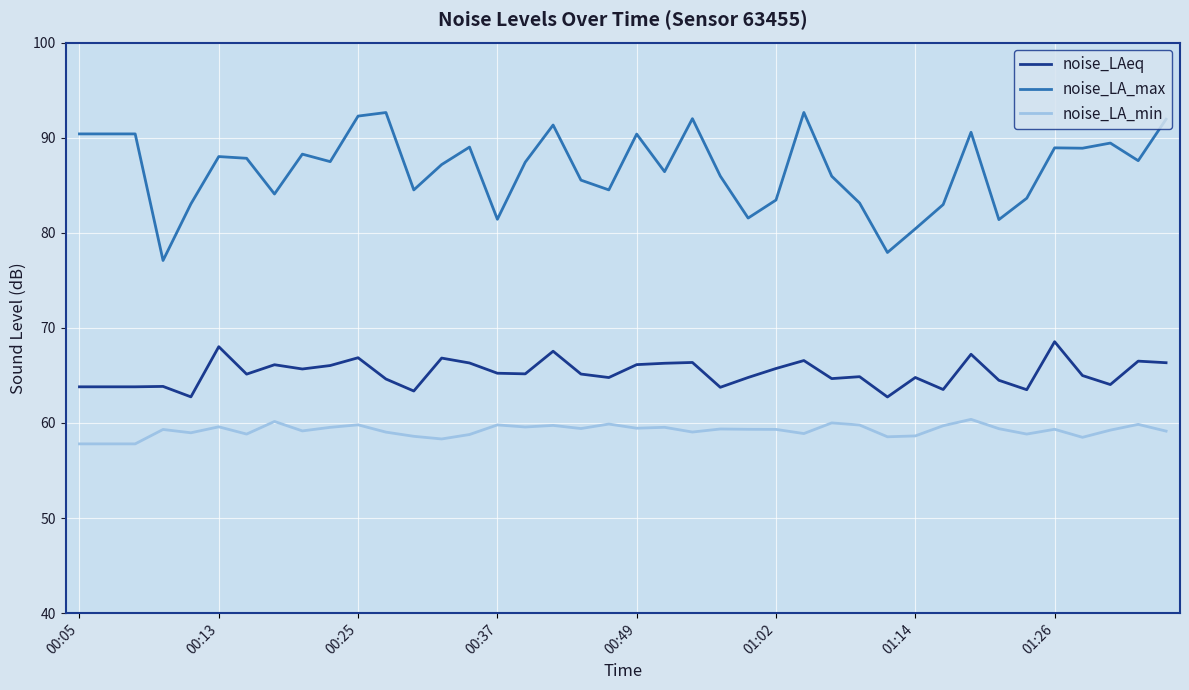

Which series has the largest range (max minus min)?

noise_LA_max